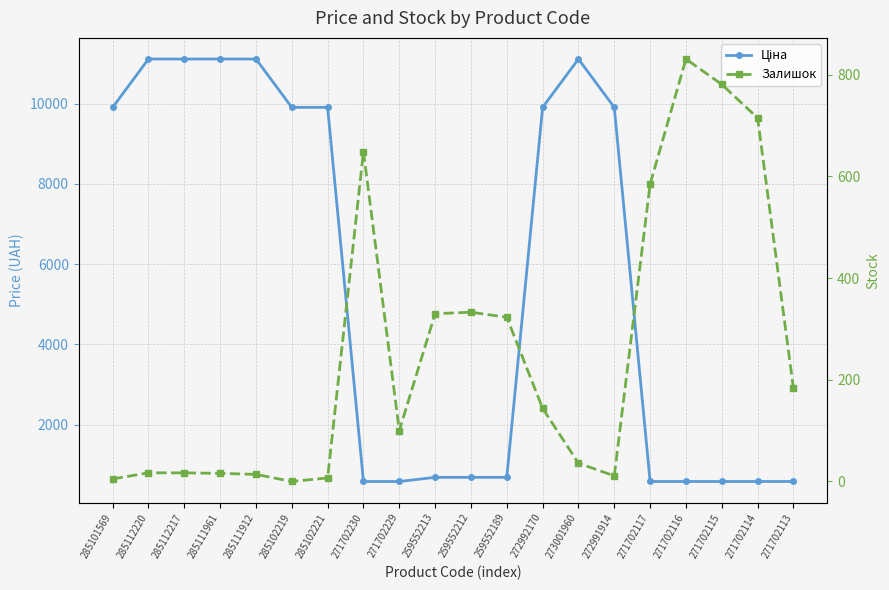

What is the label of the 13th point from the right?

271702230